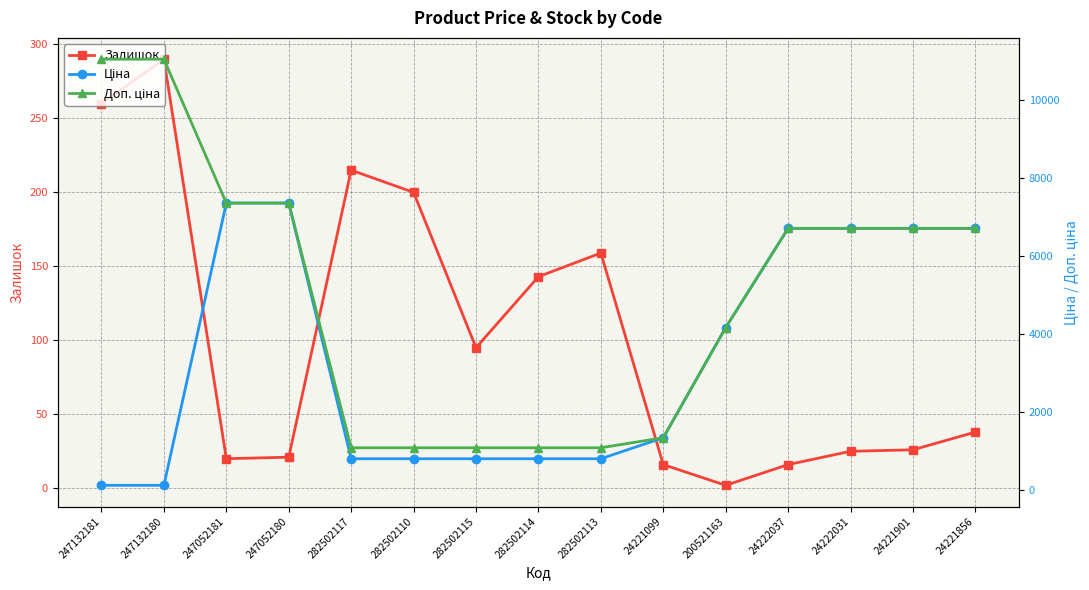

What is the difference between the maximum and minimum values in the Ціна series?

7249.6